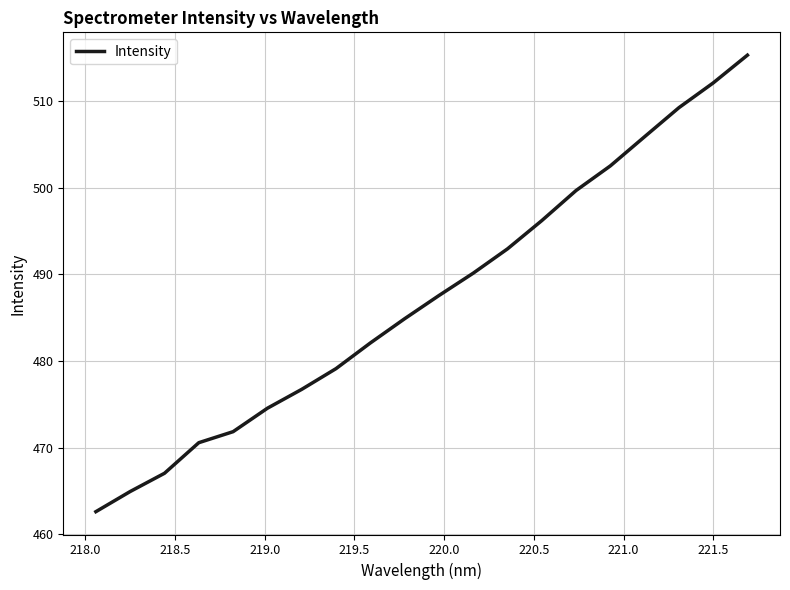

What is the maximum value shown in the chart?

515.3